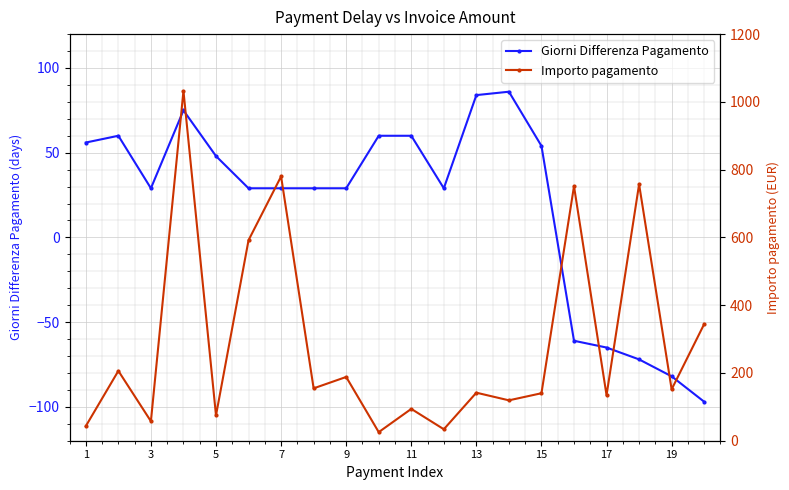

Rank the series by their average value, from highest to lowest.

Importo pagamento, Giorni Differenza Pagamento